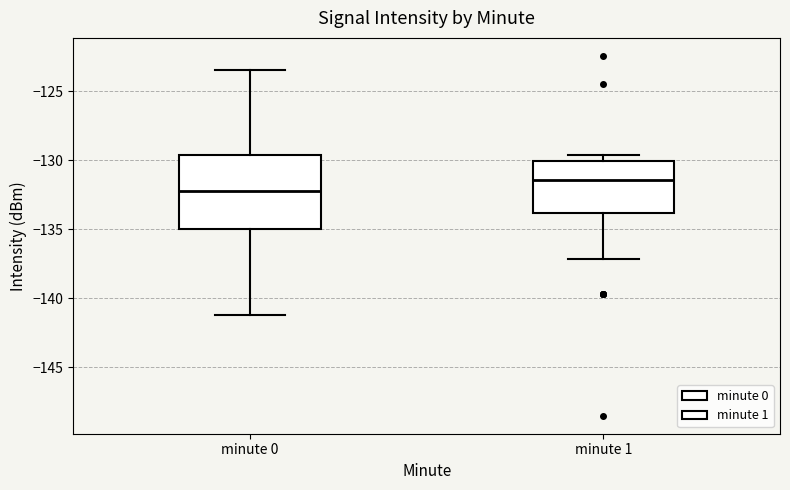

Which box's median line is the lowest?

minute 0